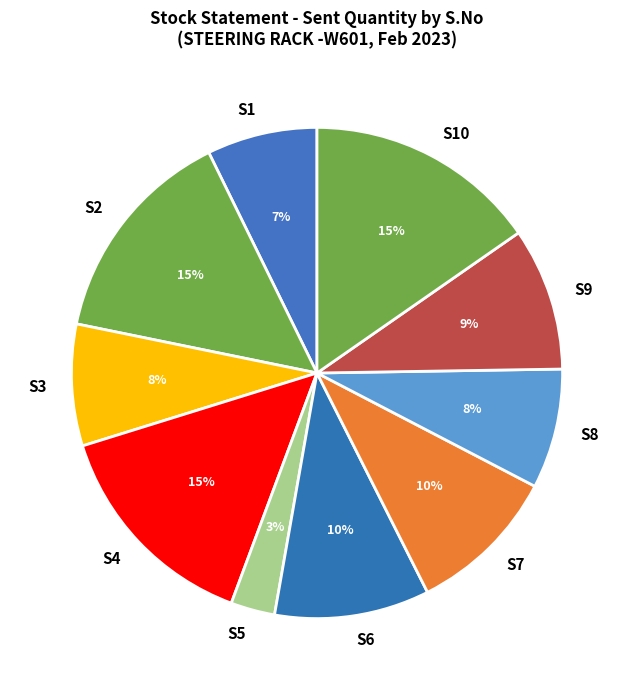

To the nearest percent, what portion does S7 represent?

10%